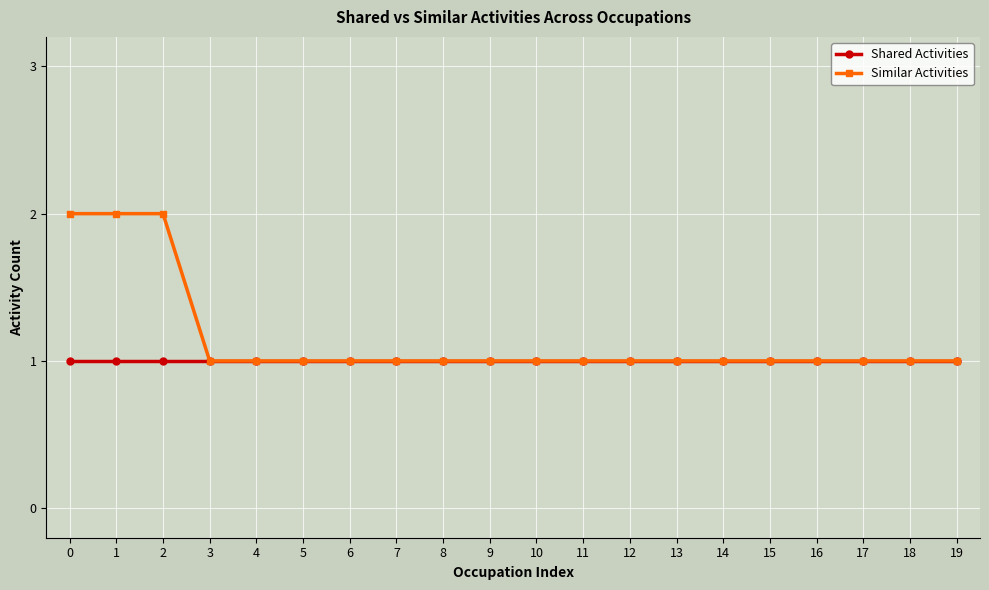

The Shared Activities series shows 0 at 4. True or false?

False